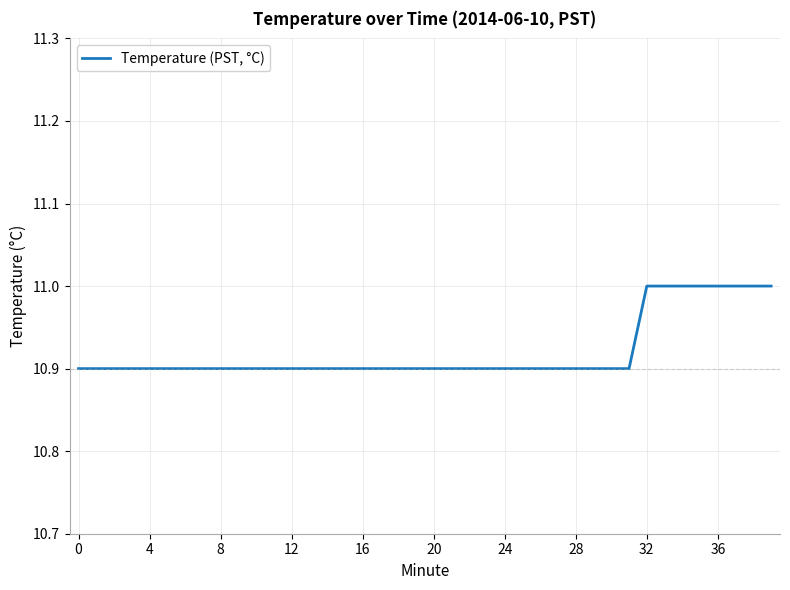

What is the minimum value shown in the chart?

10.9